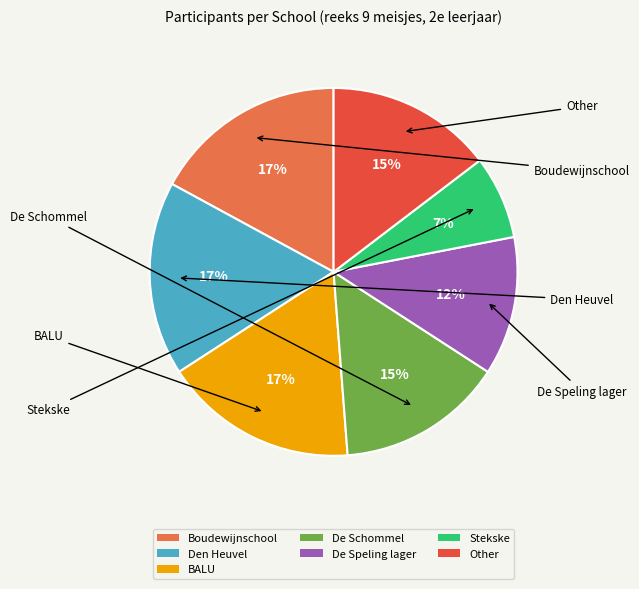

Between BALU and Other, which is larger?

BALU